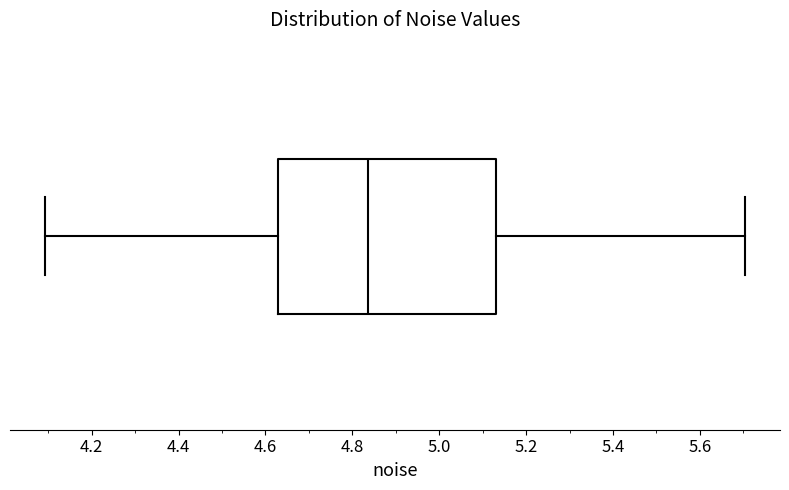

Transcribe this box plot: give where the median line is, the range the box spans, and where the two whiskers end, as read against the x-axis. The values are not printed on the chart, so give them approximately, as read against the axis.

median 4.84, box 4.62 to 5.14, whiskers 4.10 to 5.70